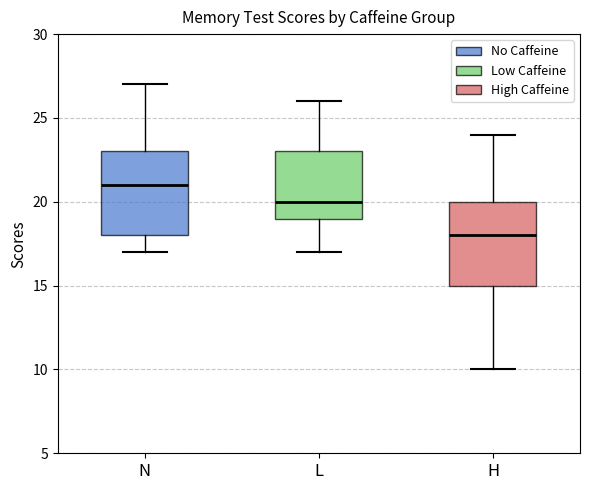

Which box's median line is the lowest?

H